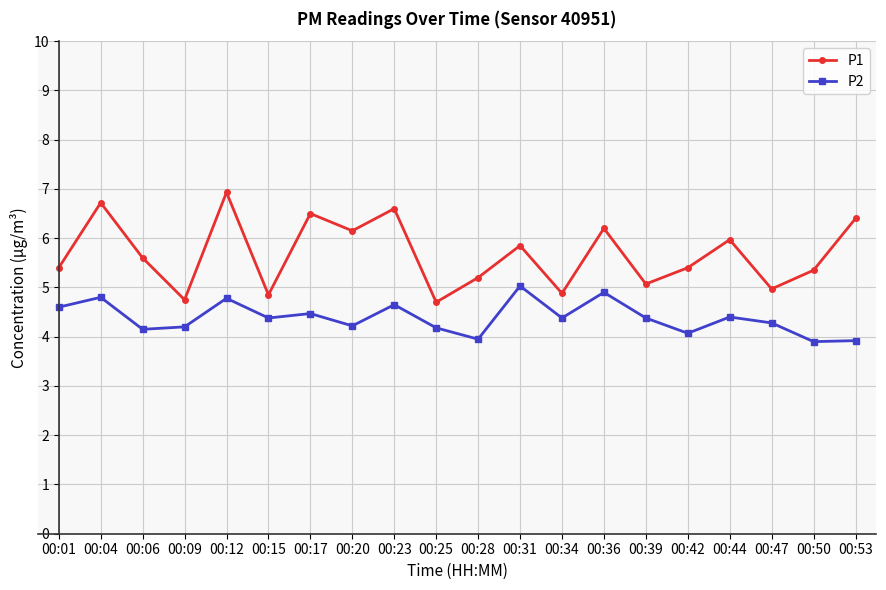

What is the lowest value of the P2 series?

3.9